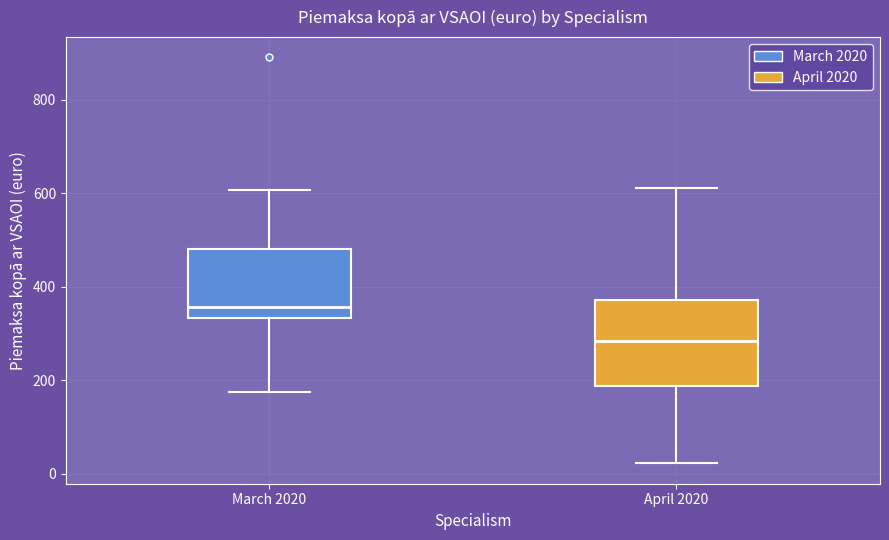

Which box's median line is the highest?

March 2020